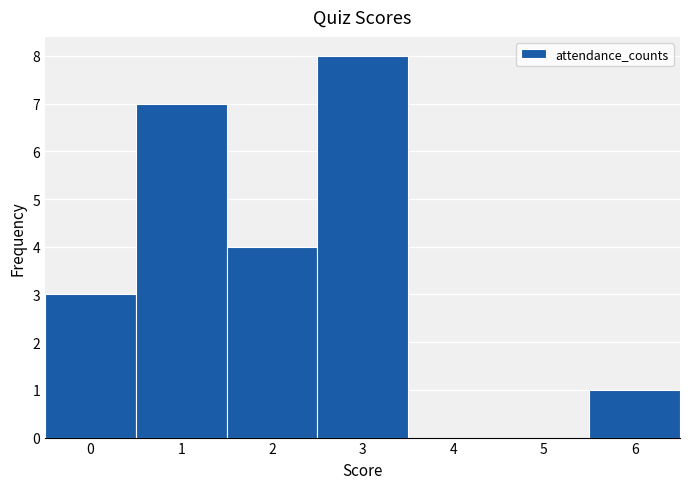

Reading left to right, transcribe this chart: for each bar, give the range it covers on the x-axis and its height. The values are not printed on the chart, so give them approximately, as read against the axis.

-0.5 to 0.5: 3
0.5 to 1.5: 7
1.5 to 2.5: 4
2.5 to 3.5: 8
3.5 to 4.5: 0
4.5 to 5.5: 0
5.5 to 6.5: 1